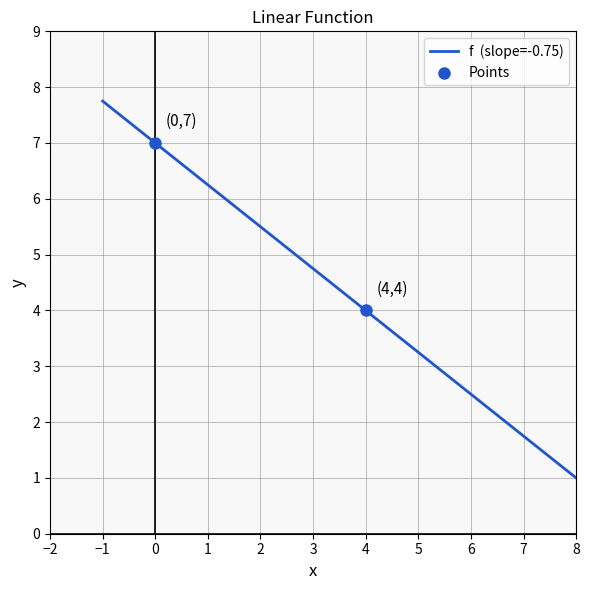

What is the average Y value?

6